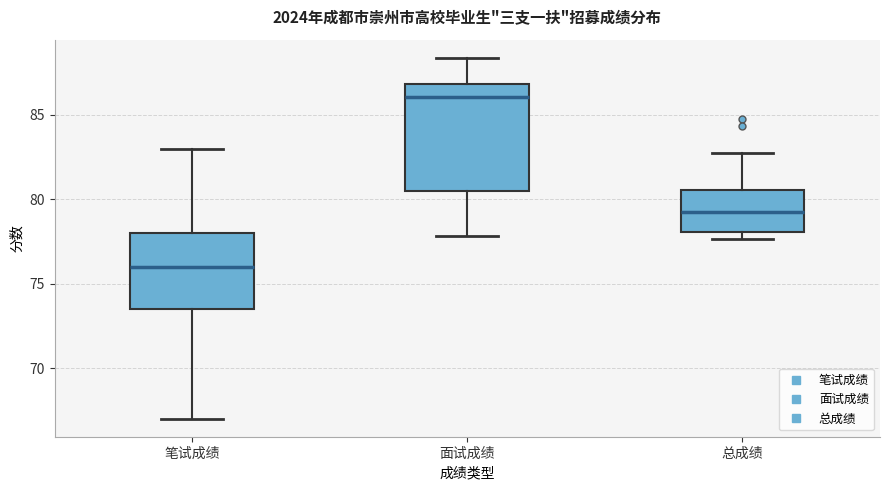

Which box's median line is the highest?

面试成绩